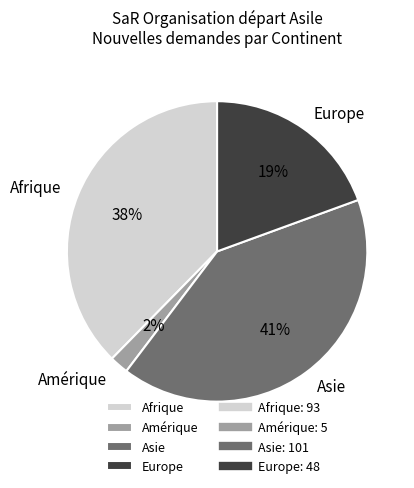

To the nearest percent, what is the average slice percentage?

25%